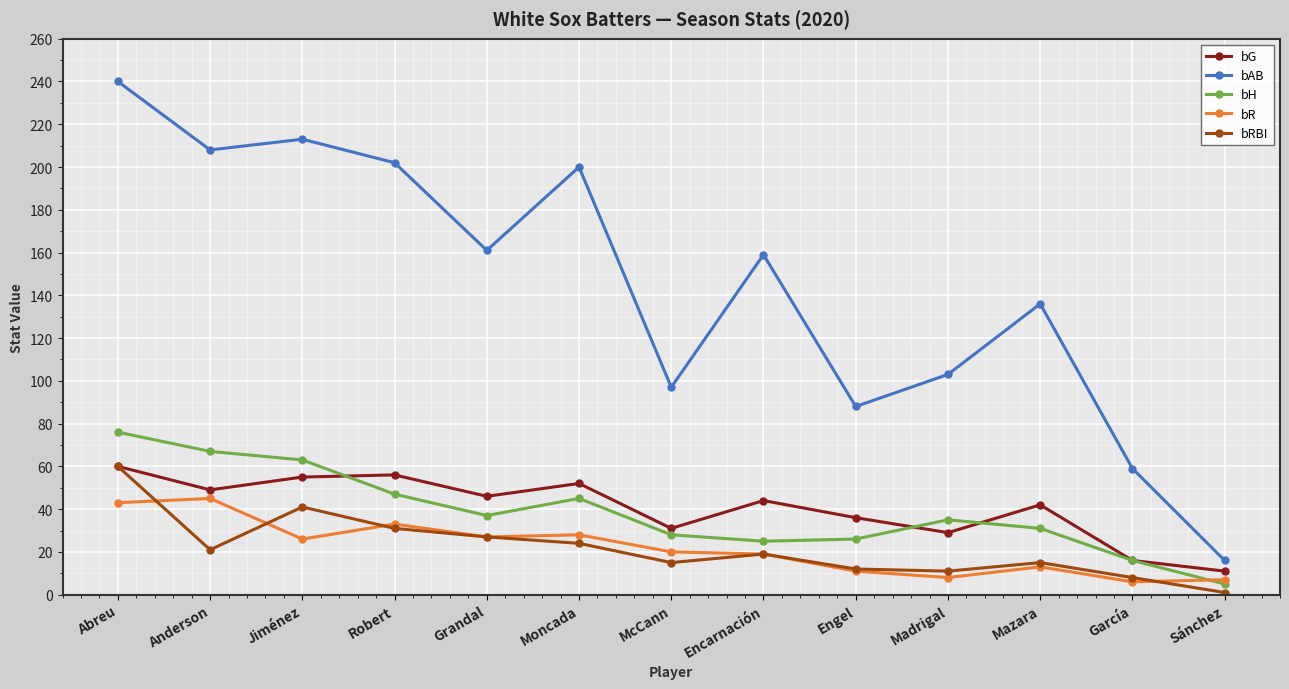

The bR series shows 26 at Anderson. True or false?

False